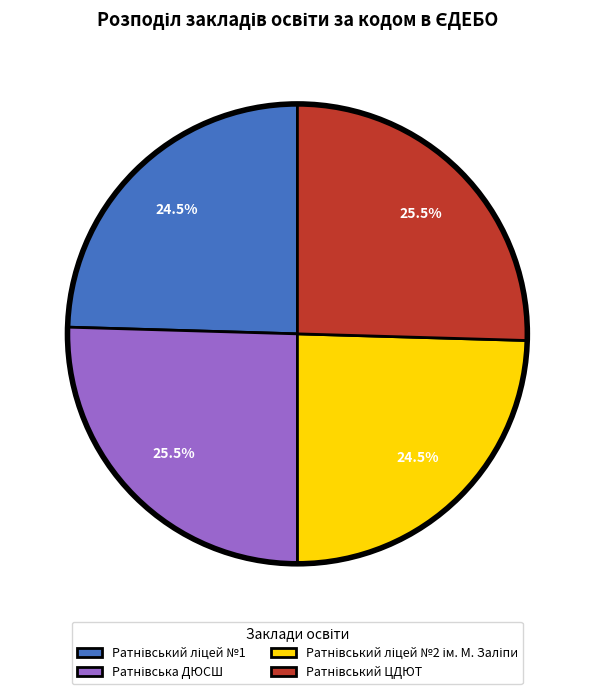

Is there any slice that represents more than half of the pie?

No